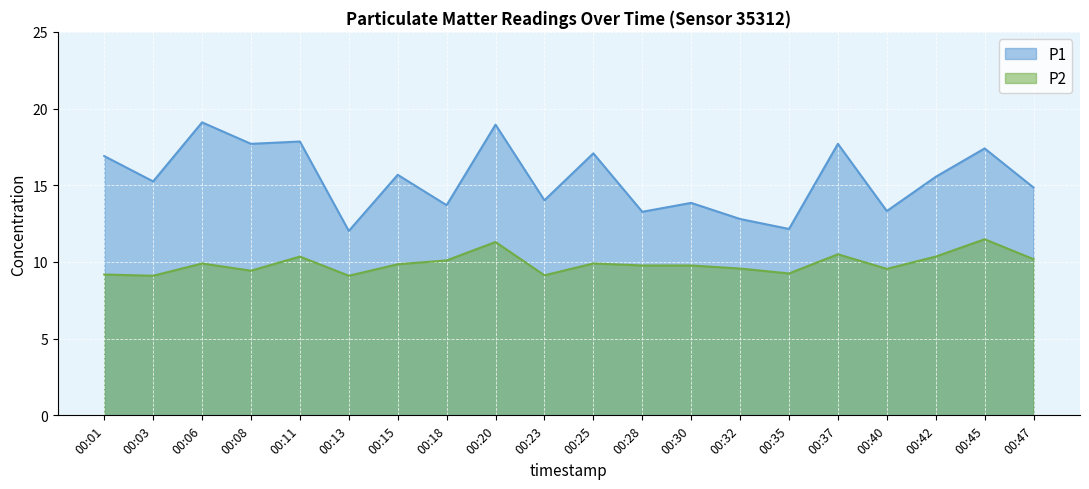

At how many categories does at least one series exceed 18?

2